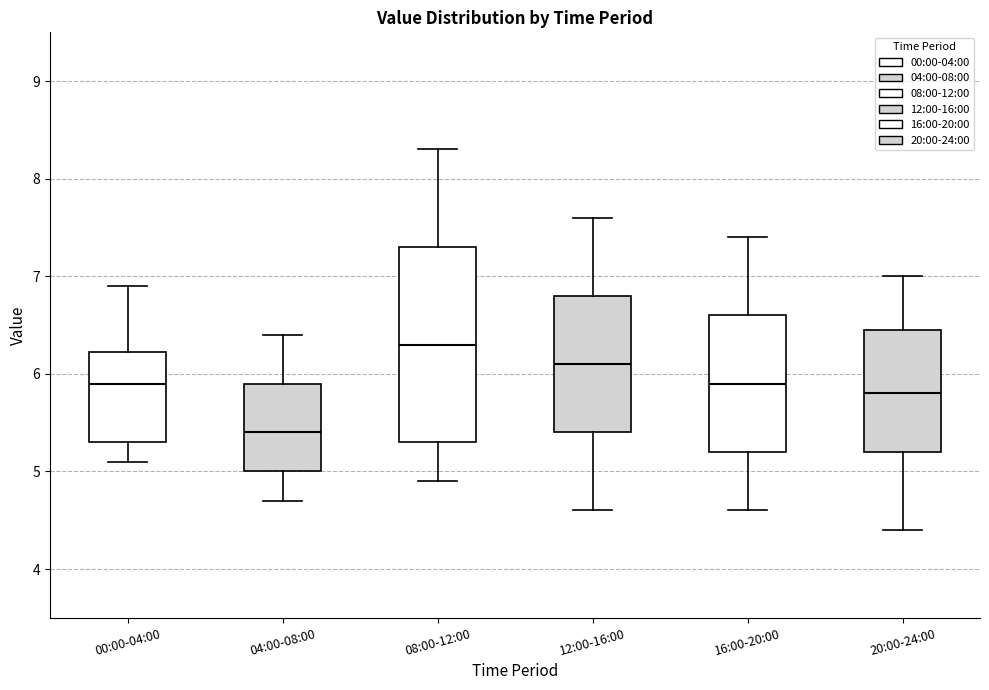

Reading left to right, read every box against the y-axis: the position of its median line, the range the box covers, and the ends of its whiskers. The values are not printed on the chart, so give them approximately, as read against the axis.

00:00-04:00: median 5.9, box 5.3 to 6.2, whiskers 5.1 to 6.9
04:00-08:00: median 5.4, box 5.0 to 5.9, whiskers 4.7 to 6.4
08:00-12:00: median 6.3, box 5.3 to 7.3, whiskers 4.9 to 8.3
12:00-16:00: median 6.1, box 5.4 to 6.8, whiskers 4.6 to 7.6
16:00-20:00: median 5.9, box 5.2 to 6.6, whiskers 4.6 to 7.4
20:00-24:00: median 5.8, box 5.2 to 6.5, whiskers 4.4 to 7.0